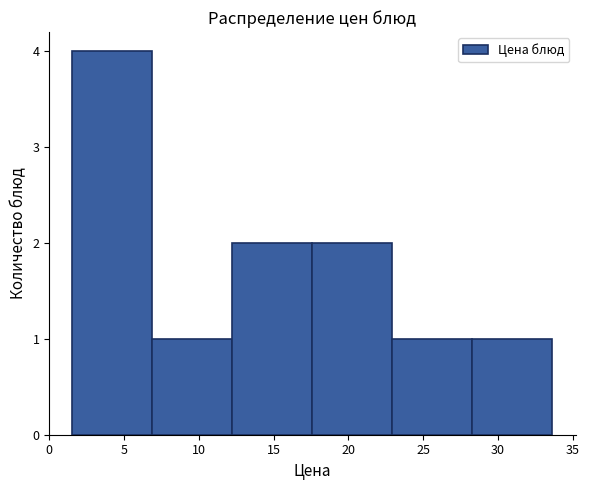

Which range on the x-axis has the tallest bar?

1.50 to 6.85